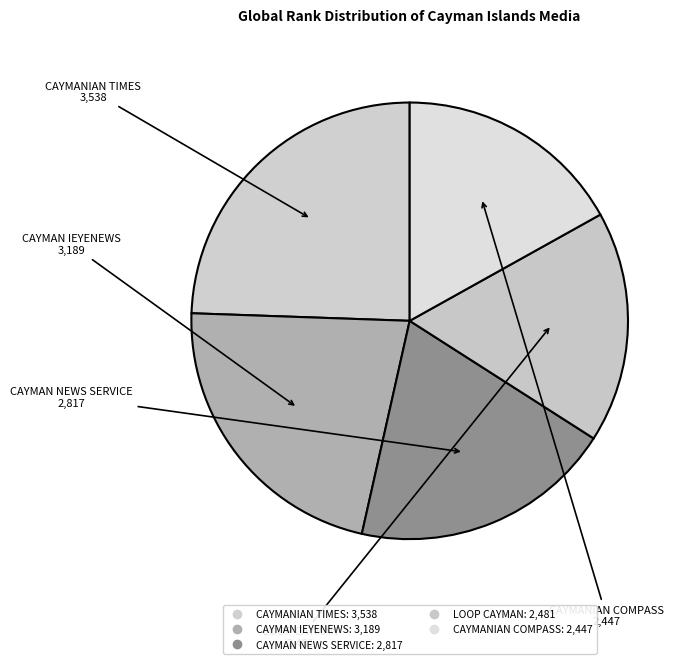

Count the number of slices in the pie.

5